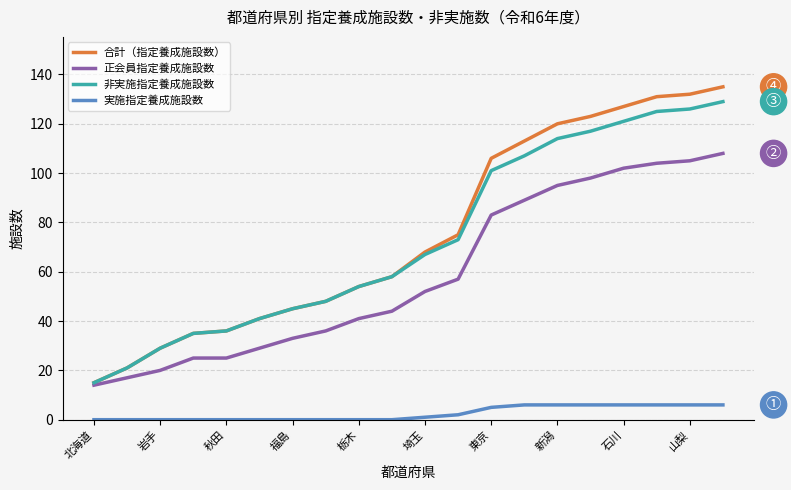

Which series has the widest spread of values?

合計（指定養成施設数）